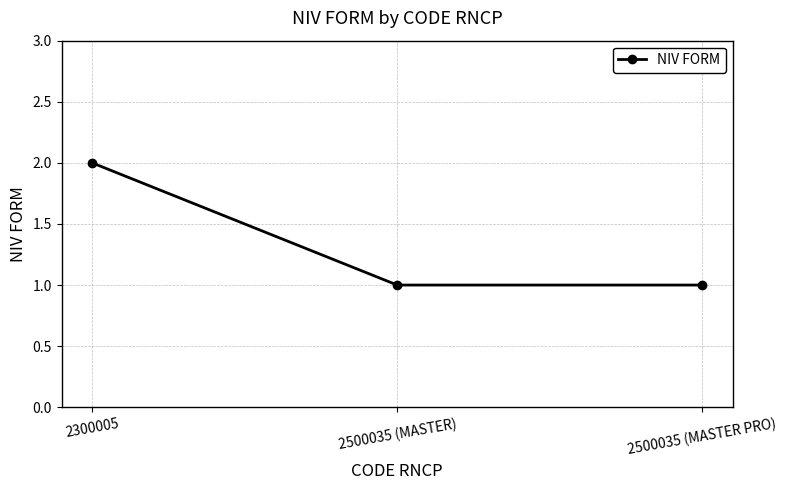

Read the value at 2300005.

2